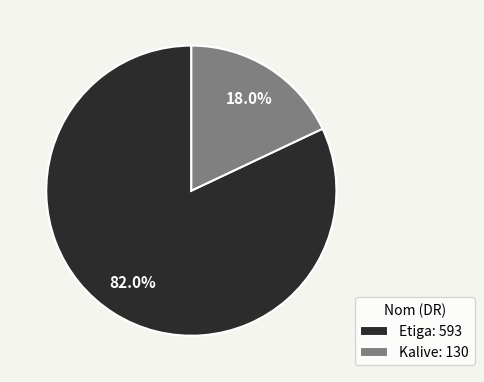

To the nearest percent, what percentage of the pie is Kalive?

18%